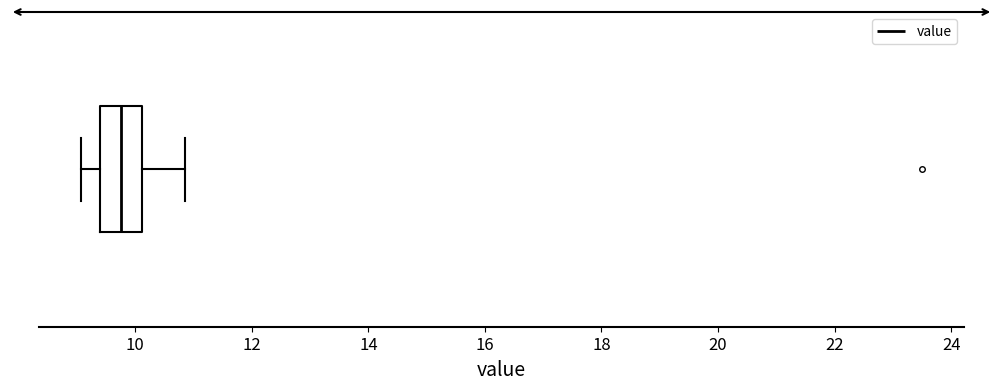

Where is the right edge of the box on the x-axis? The values are not printed on the chart, so give them approximately, as read against the axis.

10.2